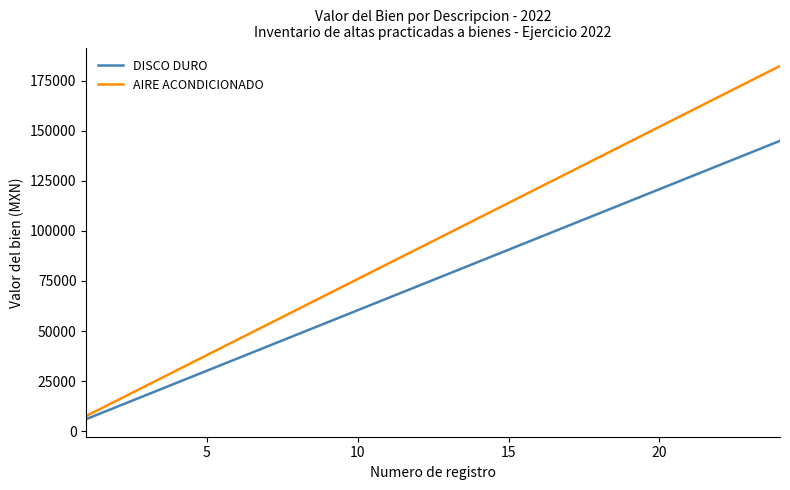

What is the minimum value shown in the chart?

6039.4